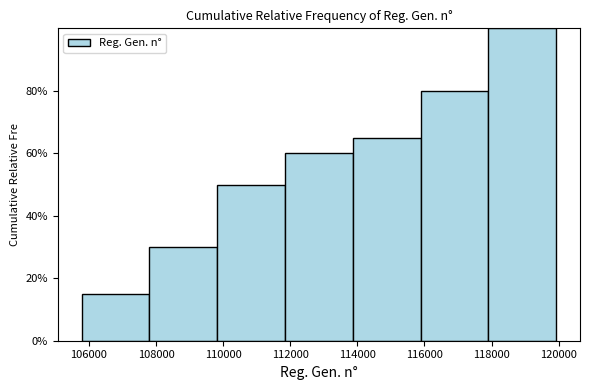

Reading left to right, transcribe this chart: for each bar, give the range it covers on the x-axis and its height. Neither the bar edges nor the heights are printed on the chart, so give them approximately, as read against the axes.

105800 to 107800: 16
107800 to 109800: 30
109800 to 111800: 50
111800 to 113800: 60
113800 to 115800: 66
115800 to 118000: 80
118000 to 120000: 100